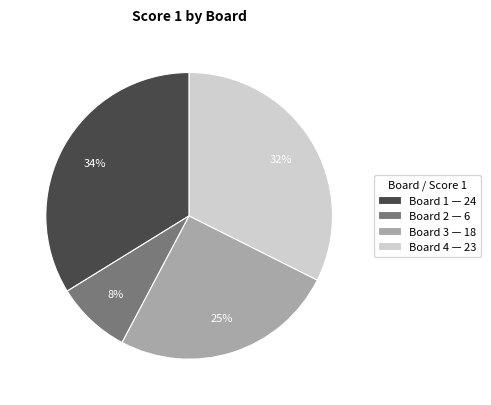

Rank the categories by value from lowest to highest.

Board 2, Board 3, Board 4, Board 1